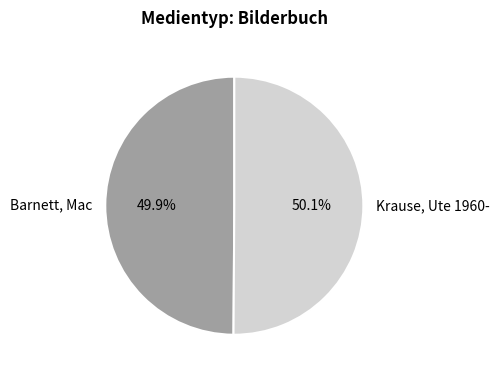

Is it true that Krause, Ute 1960- is 50% of the pie?

True